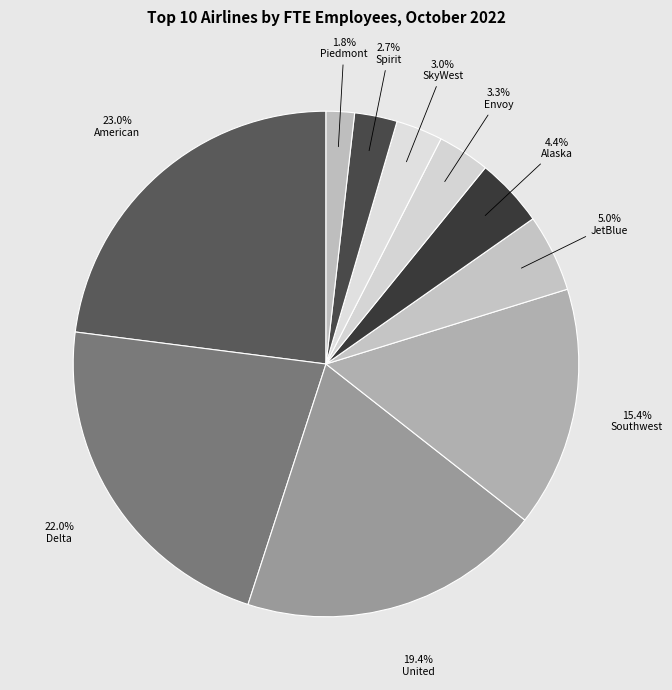

To the nearest percent, what is the difference between the Piedmont and Alaska slice percentages?

3%